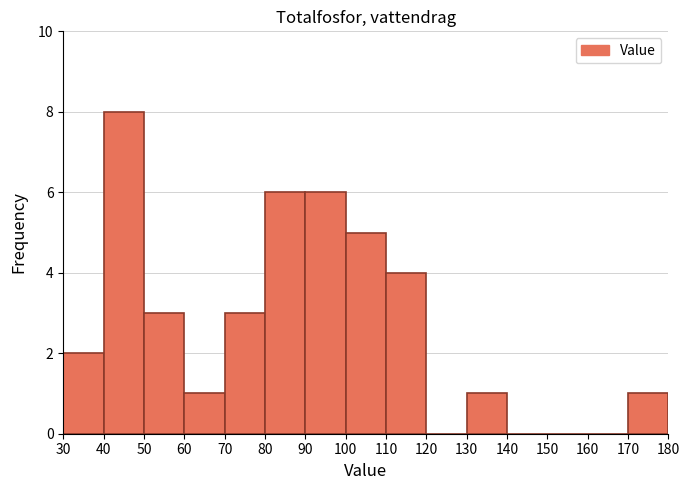

How tall is the bar that spans 70 to 80 on the x-axis? The values are not printed on the chart, so give them approximately, as read against the axis.

3